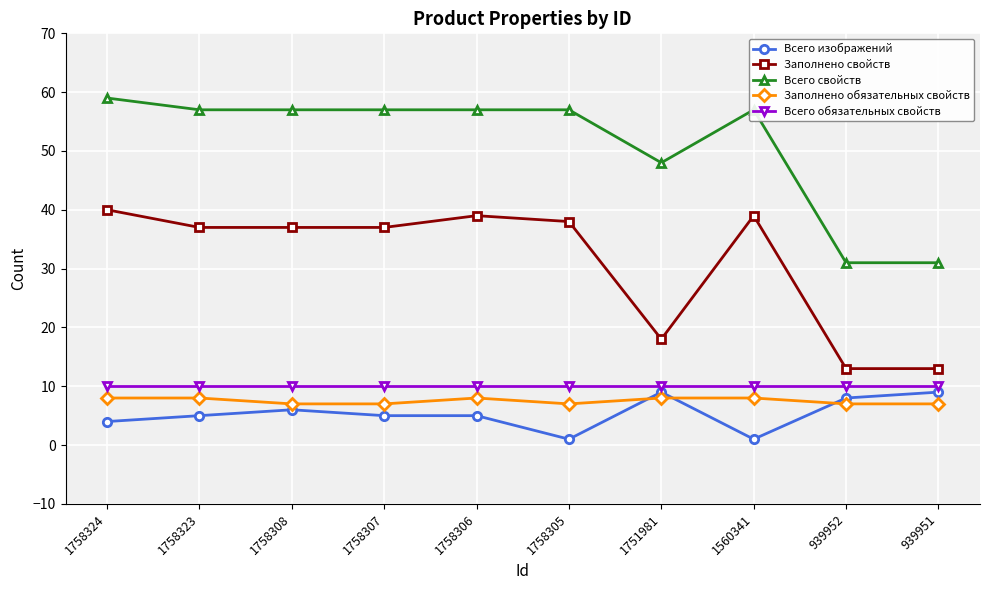

What is the sum of the Всего изображений values at 1758323 and 1758306?

10